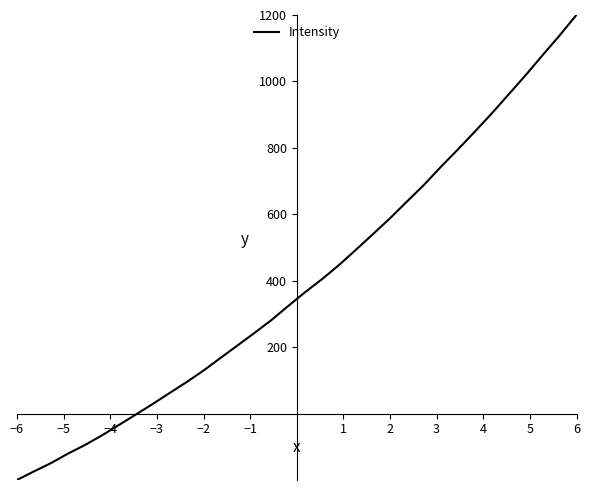

What is the minimum value shown in the chart?

-200.0